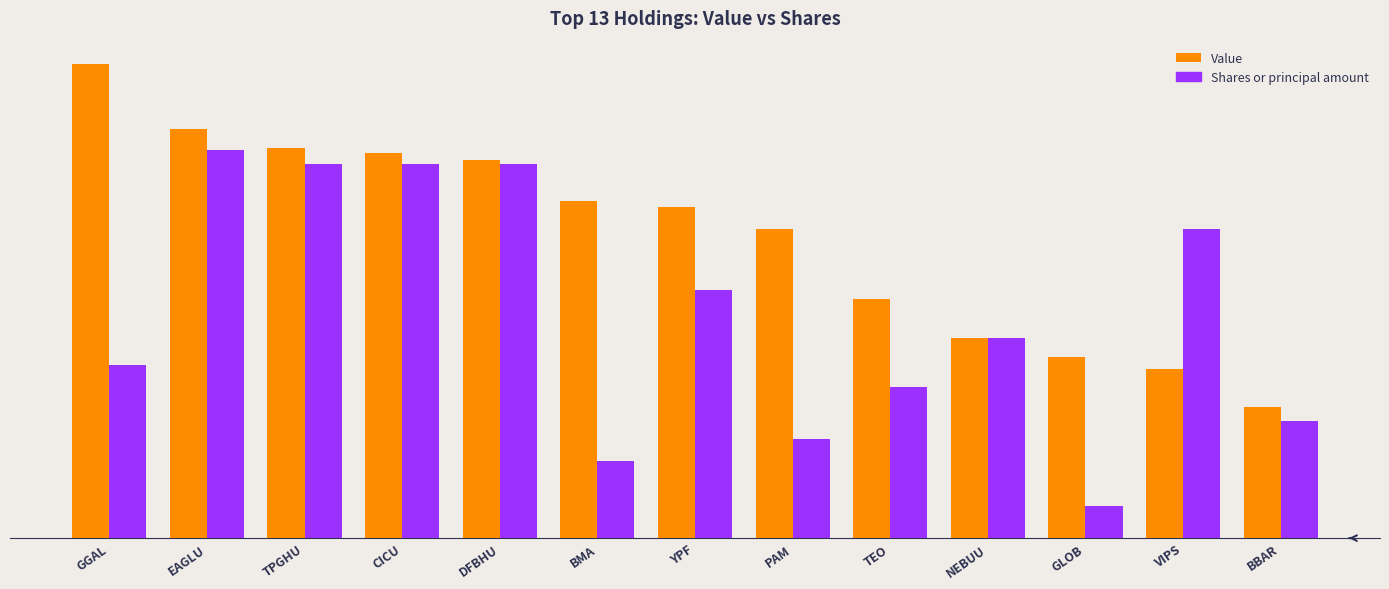

What are all the series names shown in the legend?

Value, Shares or principal amount